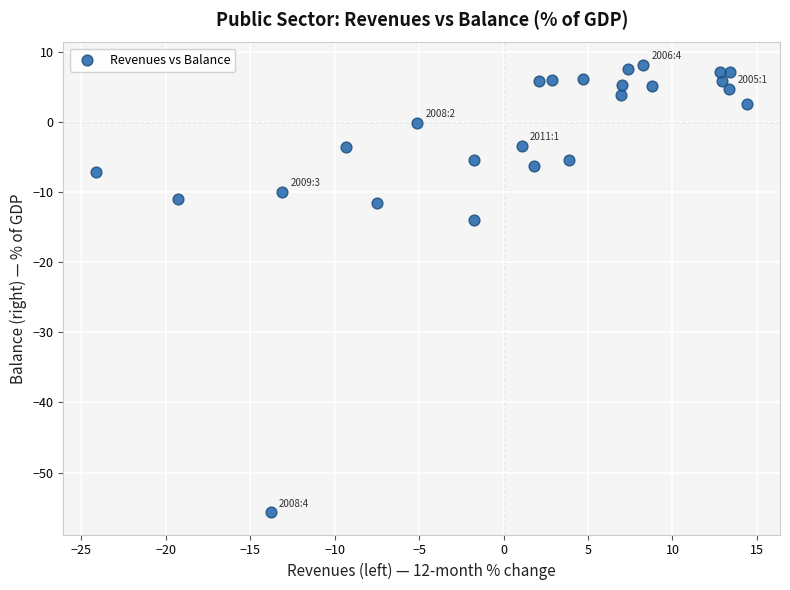

What is the range of X values (max minus min)?

38.6